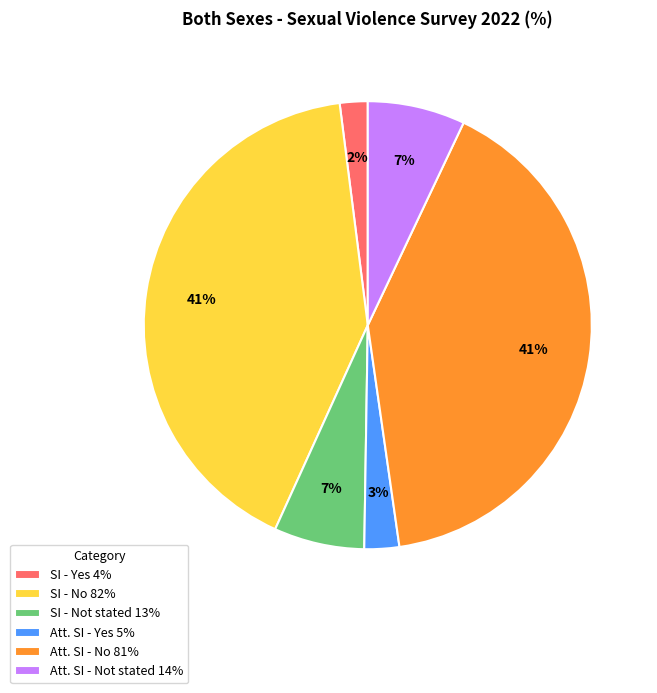

The SI - Not stated 13% slice represents 19% of the pie. True or false?

False